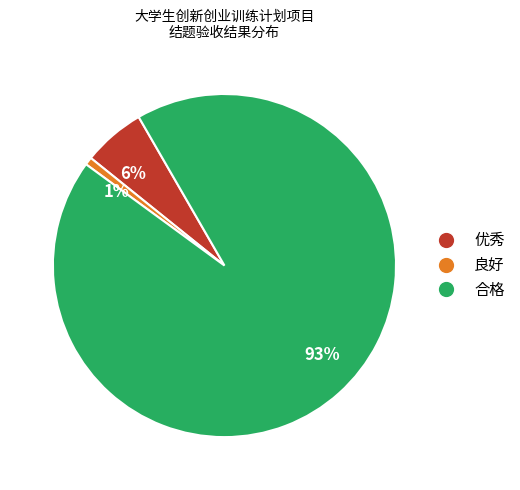

Which slice is the largest?

93%